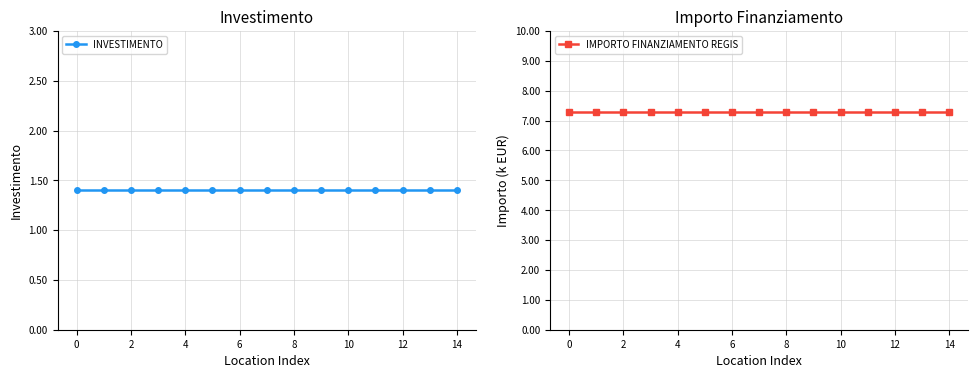

What are all the series names shown in the legend?

INVESTIMENTO, IMPORTO FINANZIAMENTO REGIS